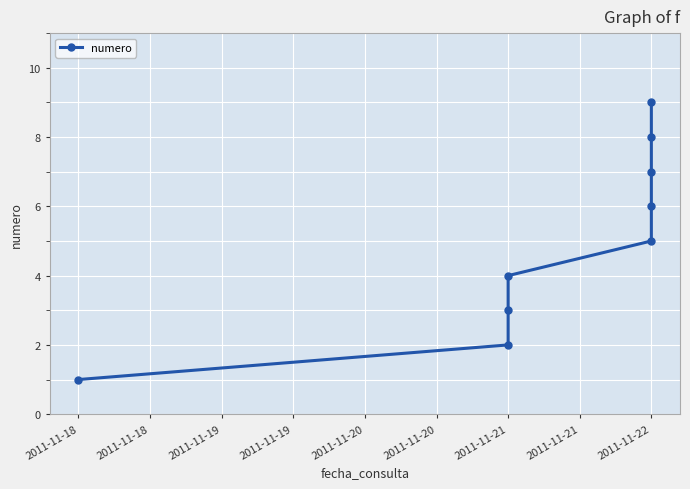

Which label corresponds to the smallest value in the chart?

2011-11-18